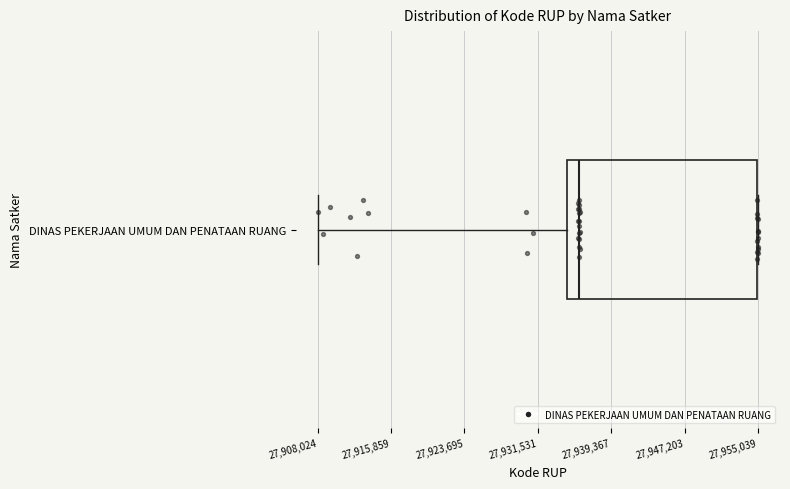

Transcribe this box plot: give where the median line is, the range the box spans, and where the two whiskers end, as read against the x-axis. The values are not printed on the chart, so give them approximately, as read against the axis.

median 27936000, box 27935000 to 27955000, whiskers 27908000 to 27955000